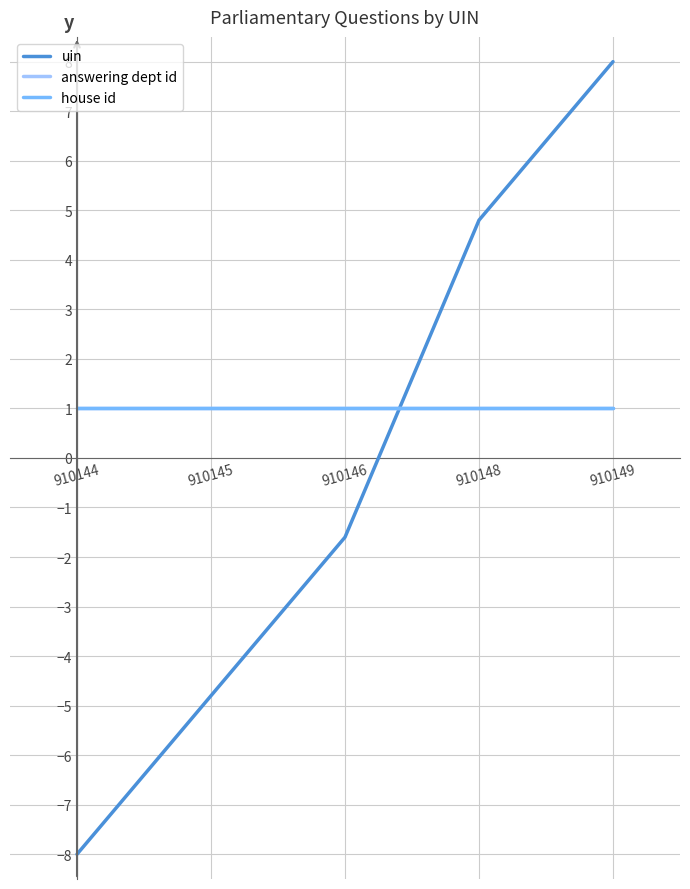

What is the value of the house id point at the 4th from the left?

1.0